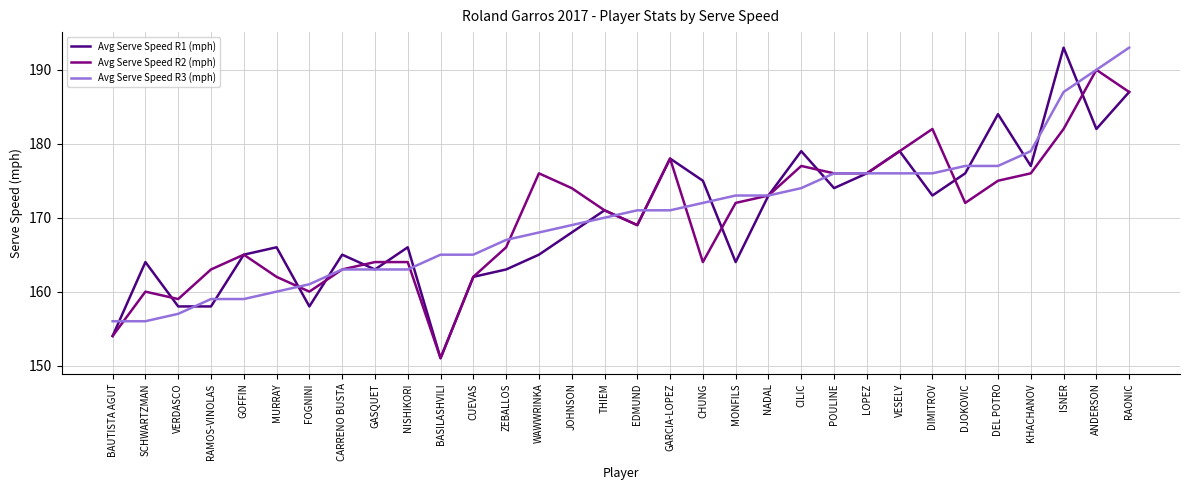

What is the minimum value shown in the chart?

151